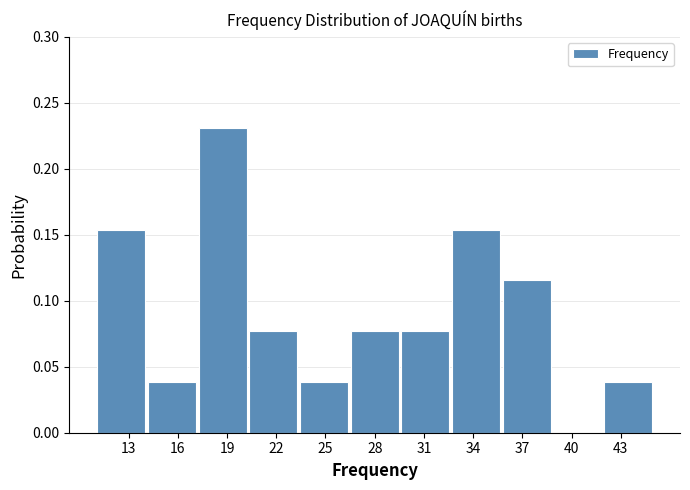

Over which range of the x-axis is the bar tallest?

17.0 to 20.5